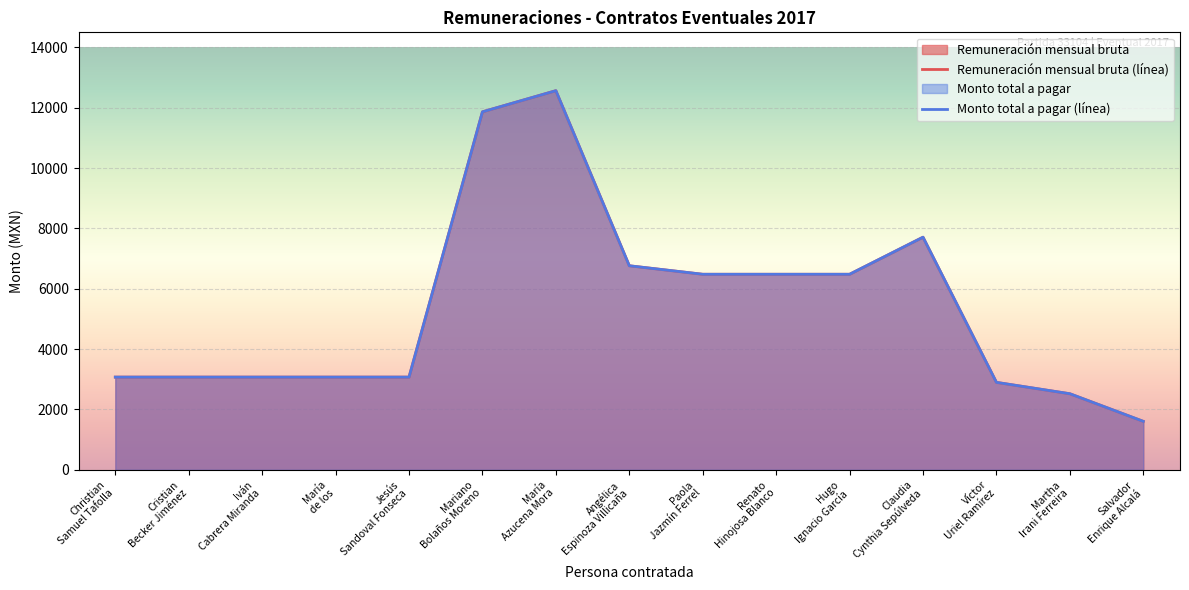

Rank the series by their maximum value, from highest to lowest.

Remuneración mensual bruta, Monto total a pagar